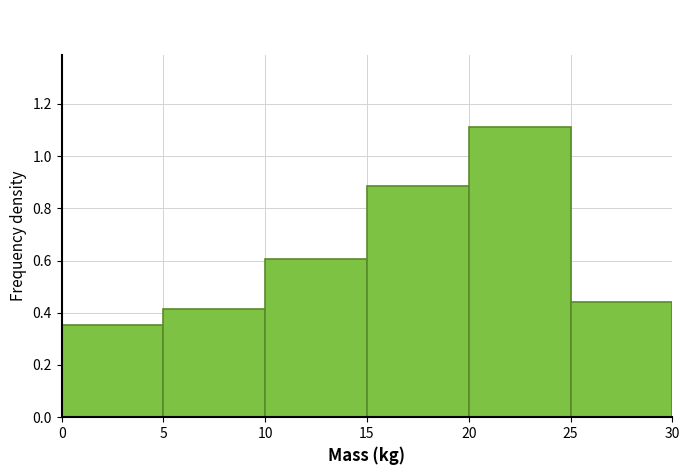

Which range on the x-axis has the tallest bar?

20 to 25